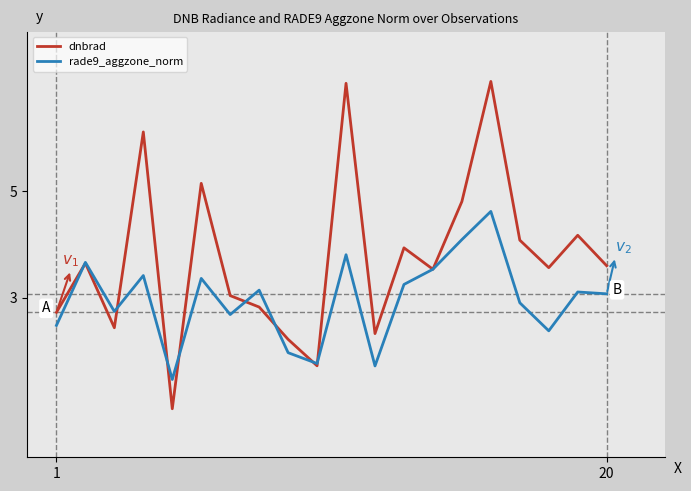

List the series in order of their overall mean, lowest first.

rade9_aggzone_norm, dnbrad